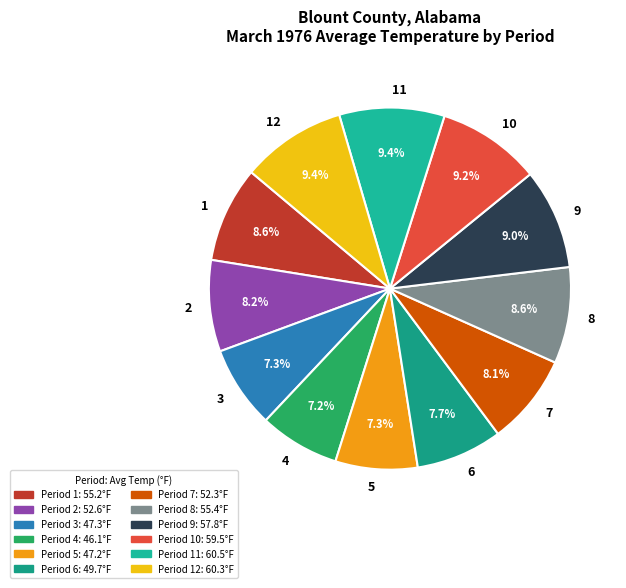

What is the ratio of the value at 12 to the value at 7?

1.2